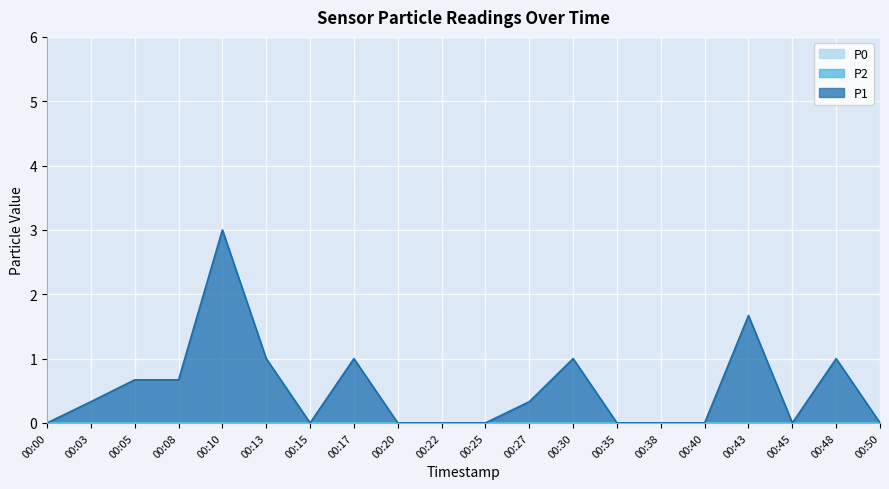

What is the greatest value displayed?

3.0